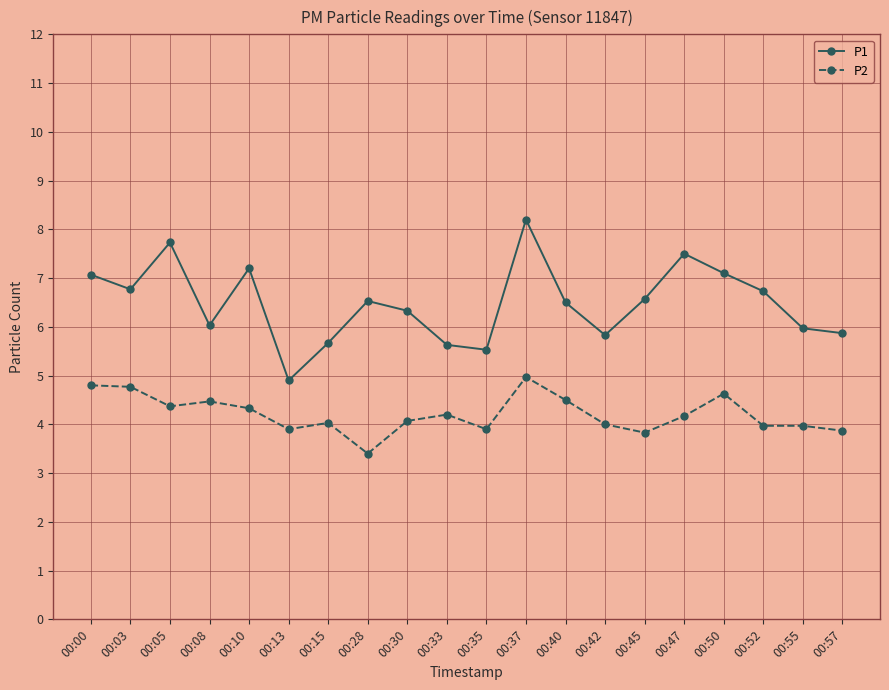

Which label corresponds to the smallest value in the chart?

00:28